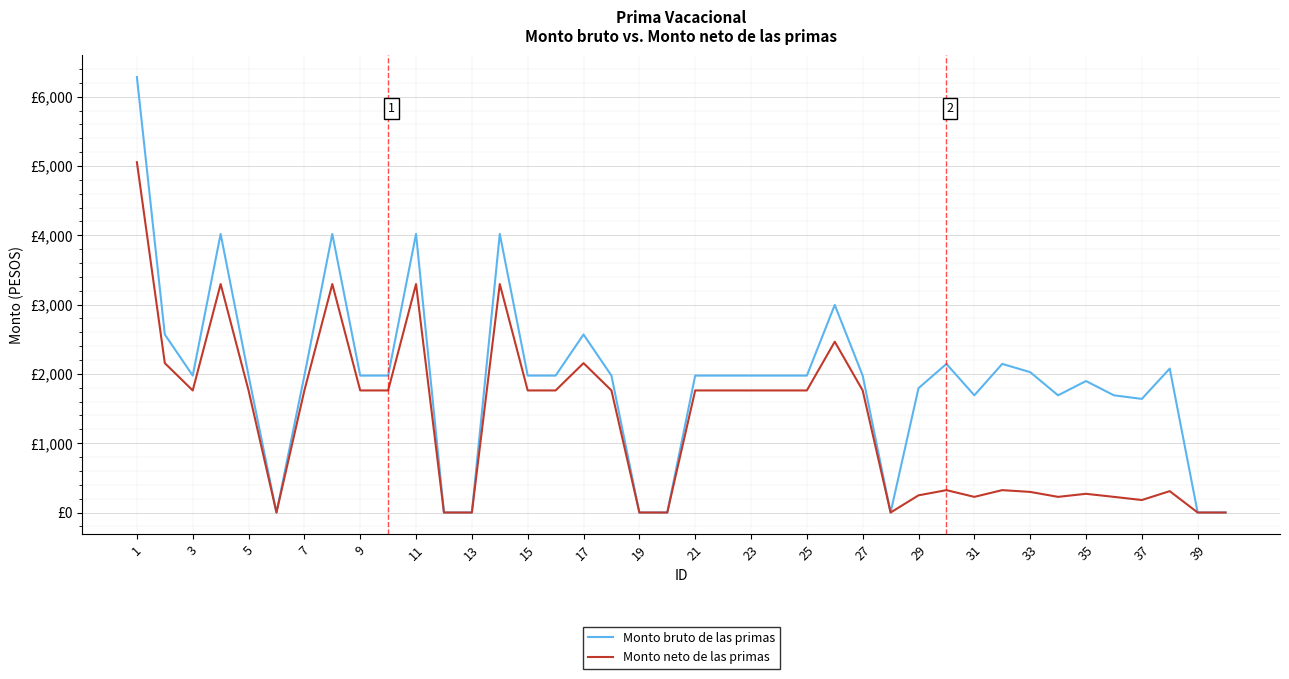

What are all the series names shown in the legend?

Monto bruto de las primas, Monto neto de las primas